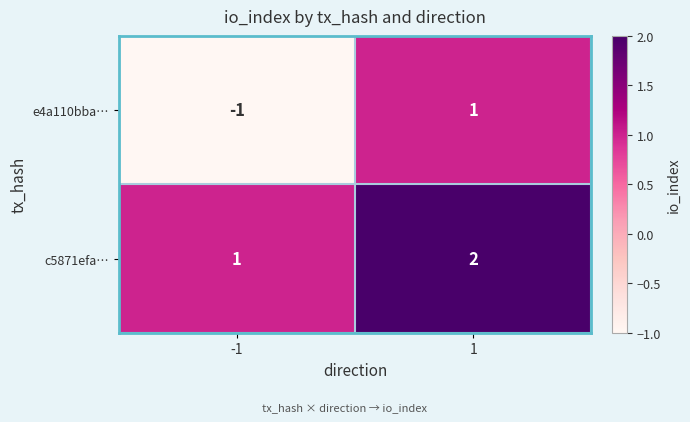

Reading left to right, extract all data points from this chart.

e4a110bba…: -1	1
c5871efa…: 1	2